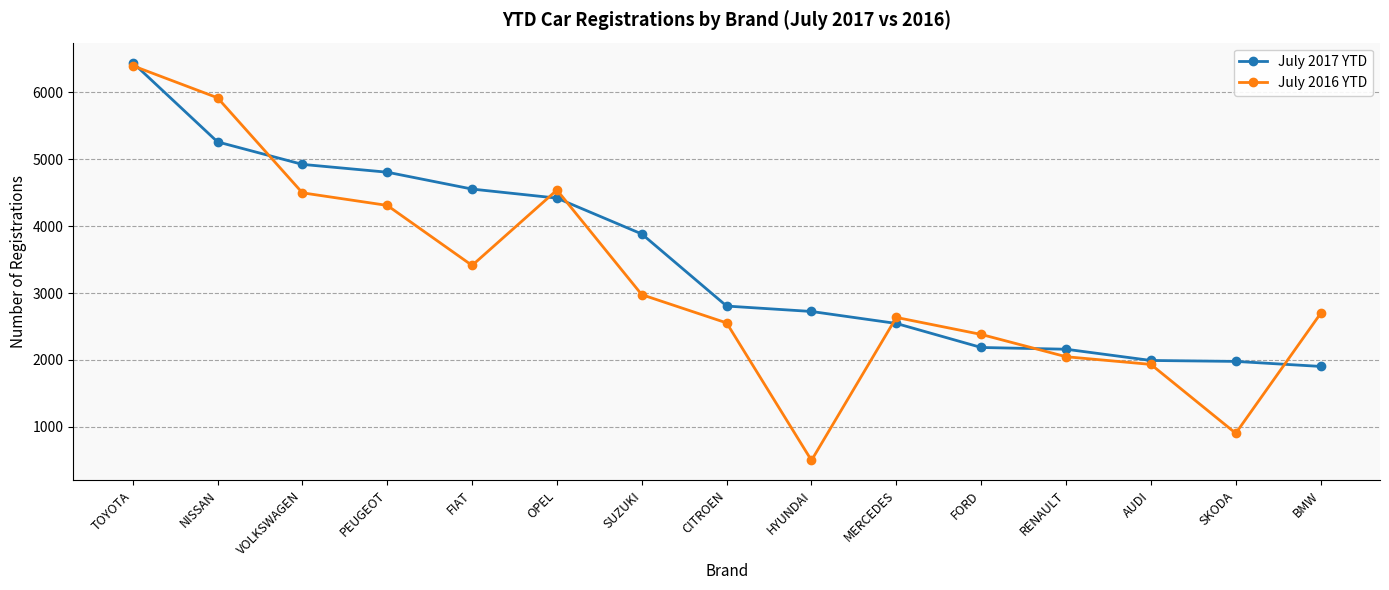

What is the difference between the July 2017 YTD values at MERCEDES and AUDI?

553